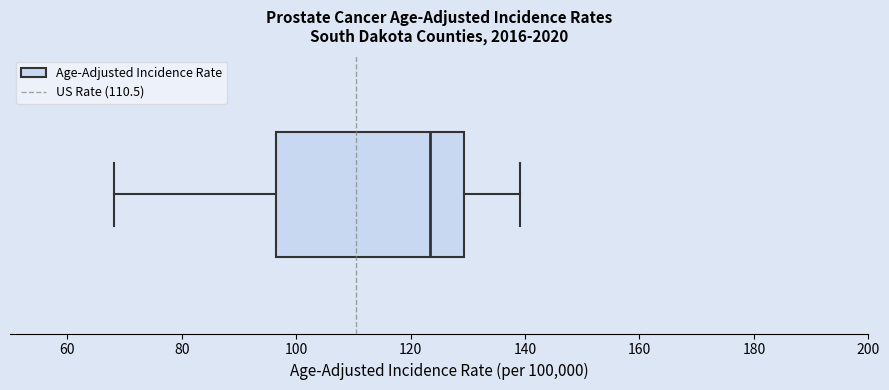

Read this box plot against the x-axis: the position of the median line, the range covered by the box, and the ends of both whiskers. The values are not printed on the chart, so give them approximately, as read against the axis.

median 124, box 96 to 130, whiskers 68 to 140